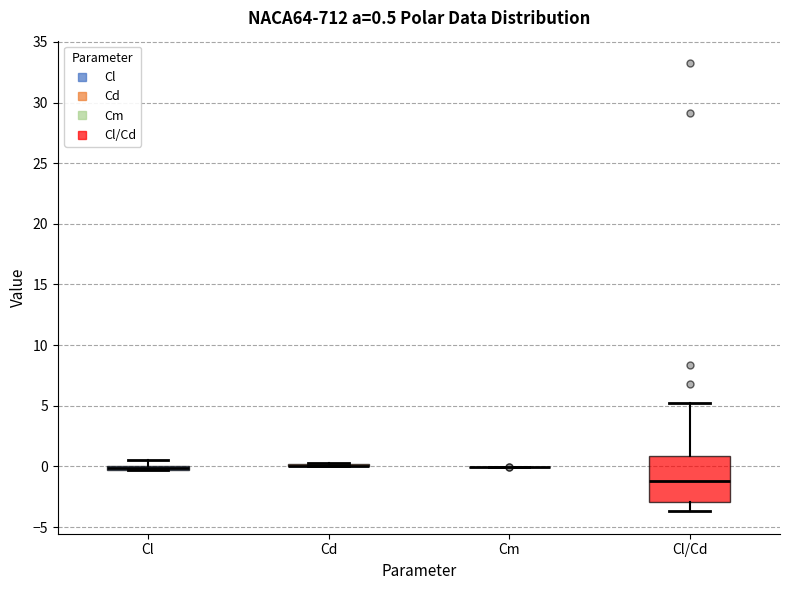

Which box is the tallest, from its lower edge to its upper edge?

Cl/Cd